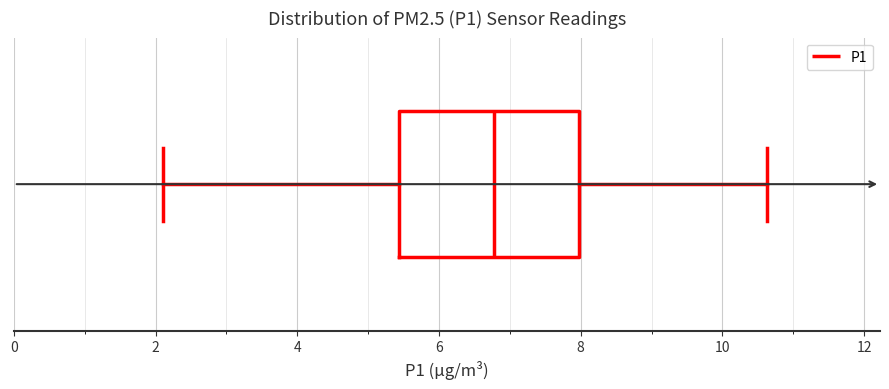

Transcribe this box plot: give where the median line is, the range the box spans, and where the two whiskers end, as read against the x-axis. The values are not printed on the chart, so give them approximately, as read against the axis.

median 6.8, box 5.4 to 8.0, whiskers 2.2 to 10.6